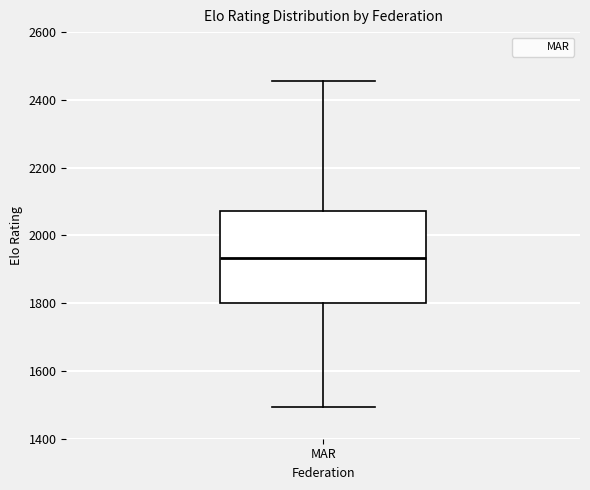

Where does the lower whisker of the box for MAR end on the y-axis? The values are not printed on the chart, so give them approximately, as read against the axis.

1500